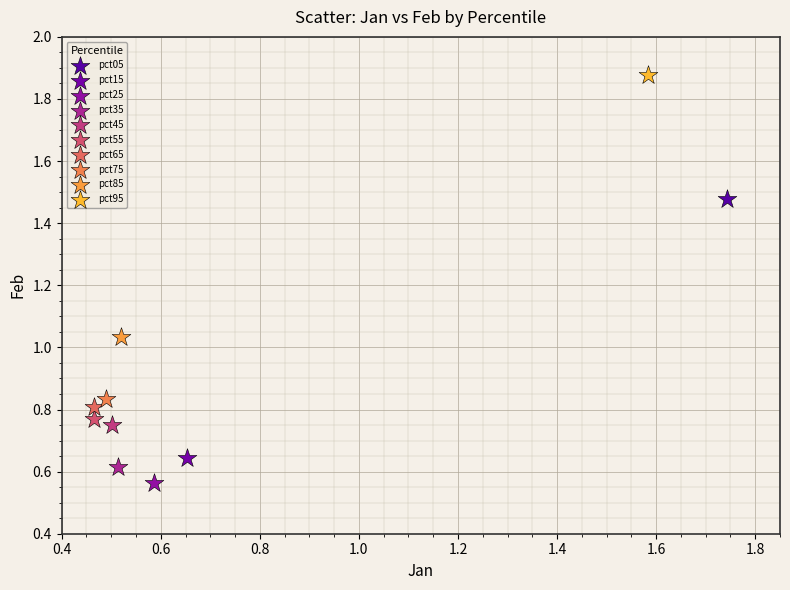

Which series contains the highest Y value?

pct95